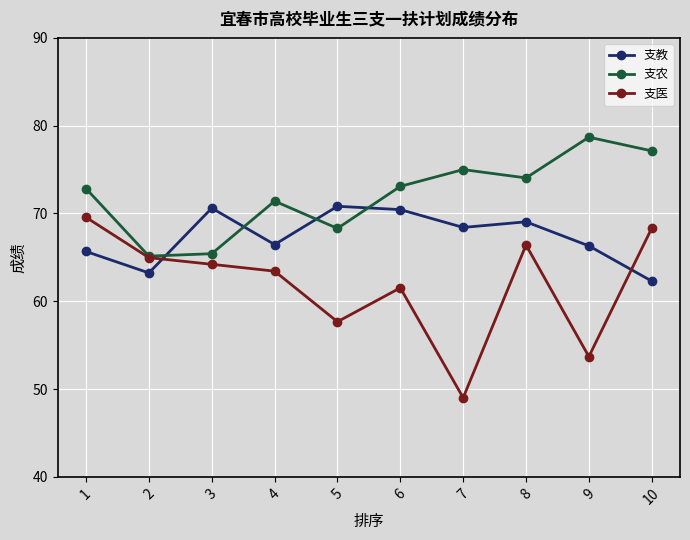

At which category does 支教 reach its first local peak?

3